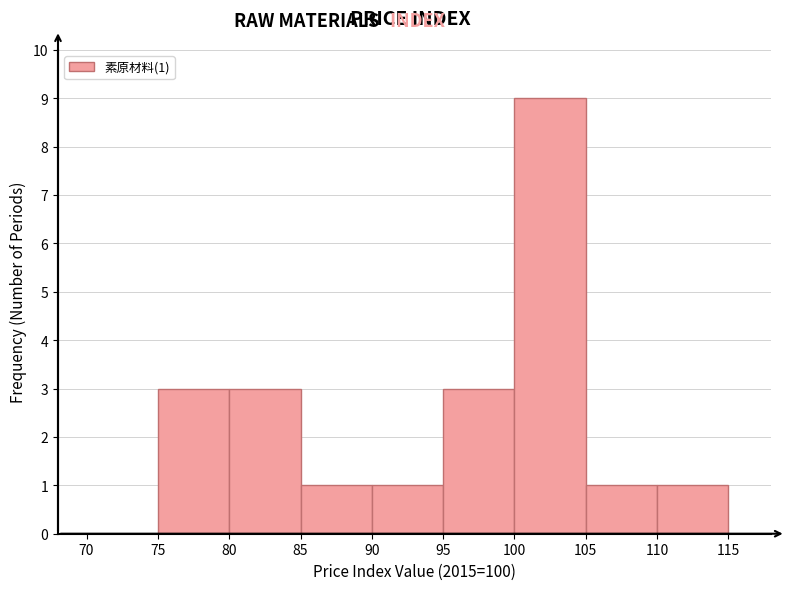

Which range on the x-axis has the tallest bar?

100 to 105